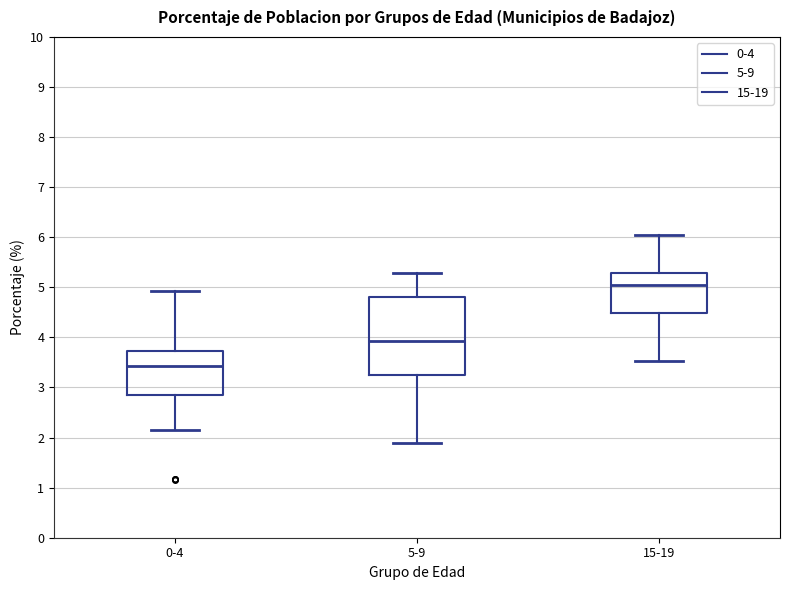

Reading left to right, read every box against the y-axis: the position of its median line, the range the box covers, and the ends of its whiskers. The values are not printed on the chart, so give them approximately, as read against the axis.

0-4: median 3.4, box 2.8 to 3.7, whiskers 2.2 to 4.9
5-9: median 3.9, box 3.2 to 4.8, whiskers 1.9 to 5.3
15-19: median 5.1, box 4.5 to 5.3, whiskers 3.5 to 6.0